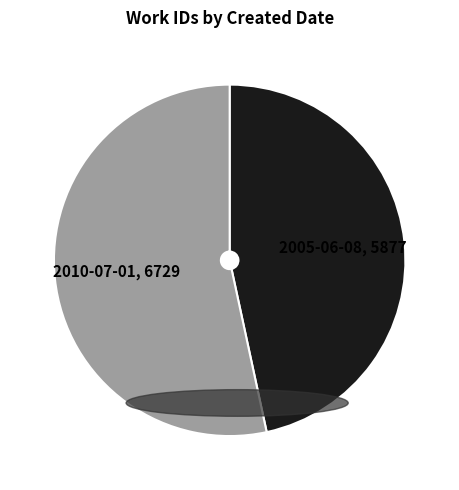

Rank the categories by value from highest to lowest.

2010-07-01, 2005-06-08